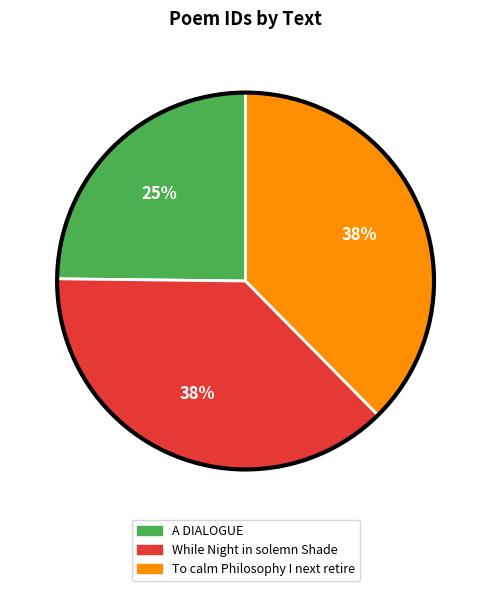

Which slice is the smallest?

A DIALOGUE